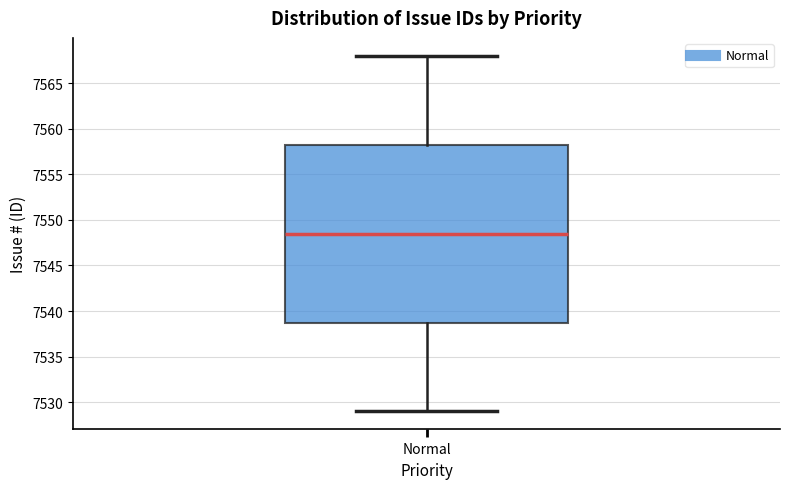

Read this box plot against the y-axis: the position of the median line, the range covered by the box, and the ends of both whiskers. The values are not printed on the chart, so give them approximately, as read against the axis.

median 7548.5, box 7539.0 to 7558.5, whiskers 7529.0 to 7568.0